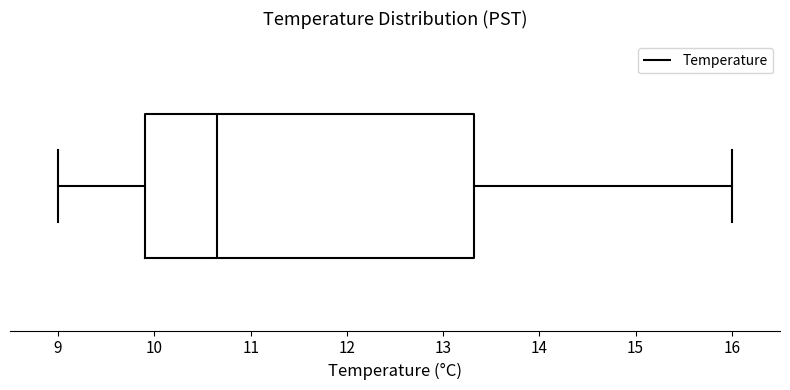

Read this box plot against the x-axis: the position of the median line, the range covered by the box, and the ends of both whiskers. The values are not printed on the chart, so give them approximately, as read against the axis.

median 10.7, box 9.9 to 13.3, whiskers 9.0 to 16.0